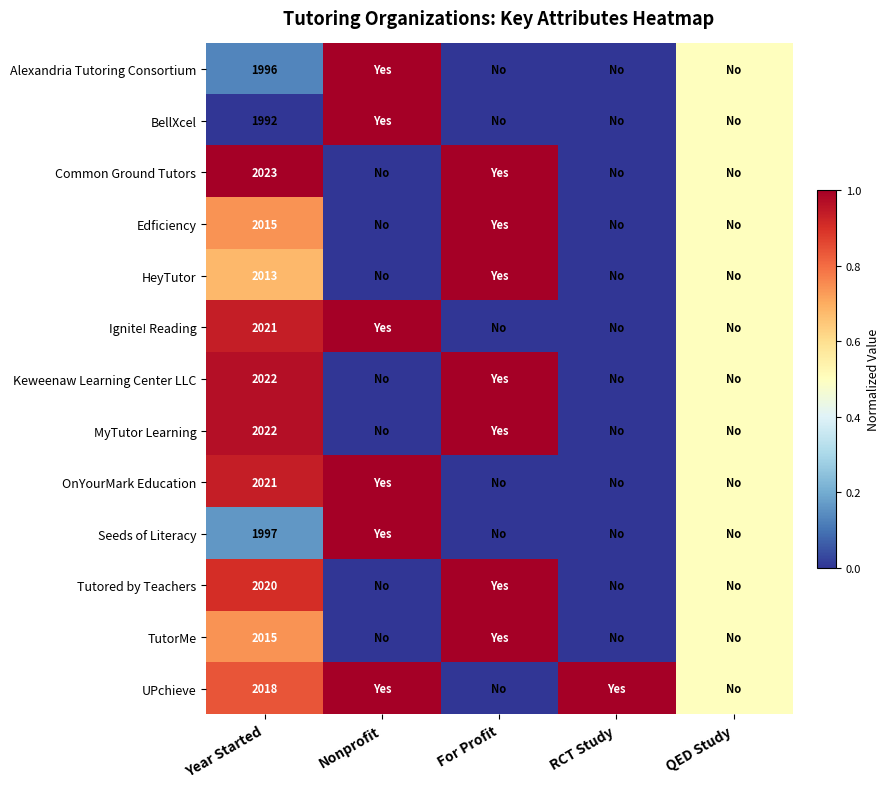

What is the spread (max minus min) of values at Year Started?

31.0